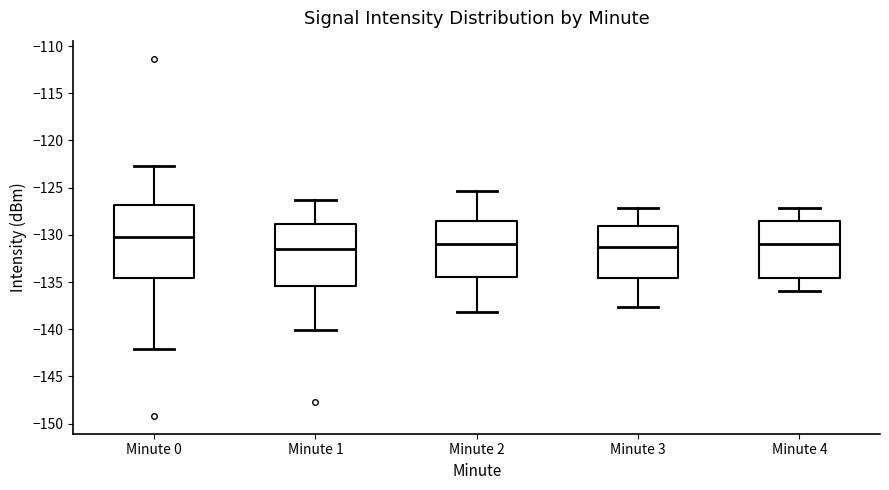

Comparing the boxes themselves (not the whiskers), which one is the tallest?

Minute 0